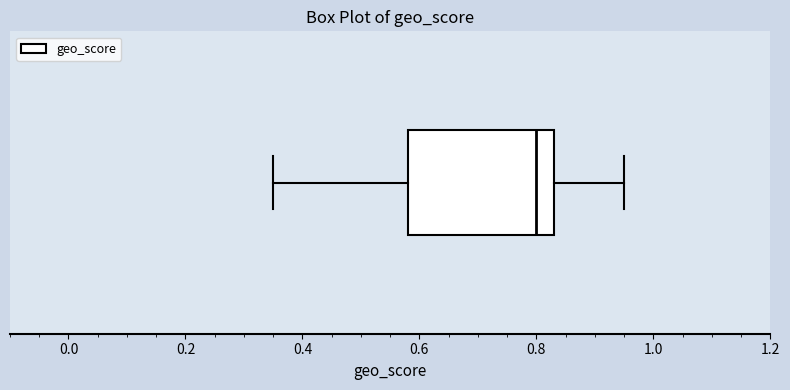

Where is the right edge of the box on the x-axis? The values are not printed on the chart, so give them approximately, as read against the axis.

0.84